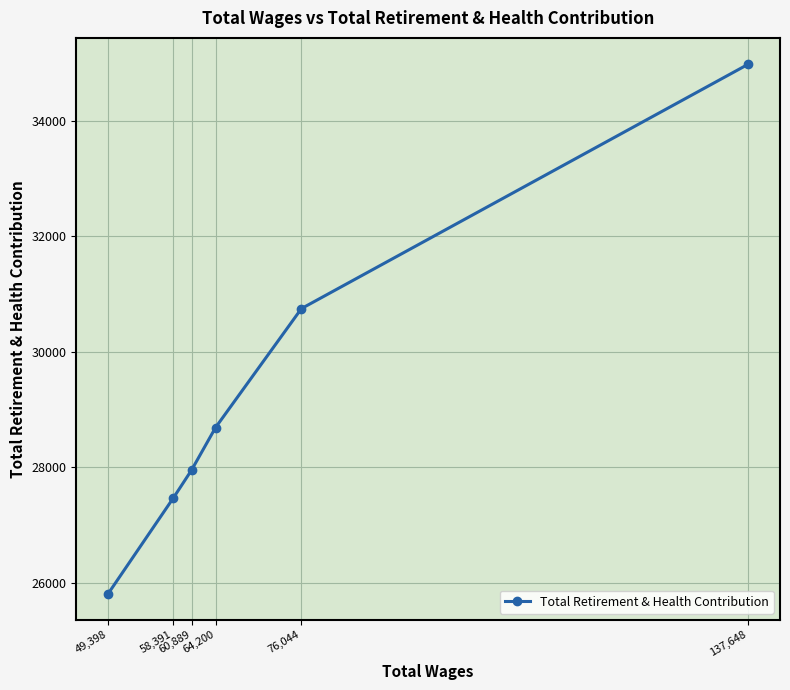

What is the sum of all values?

175644